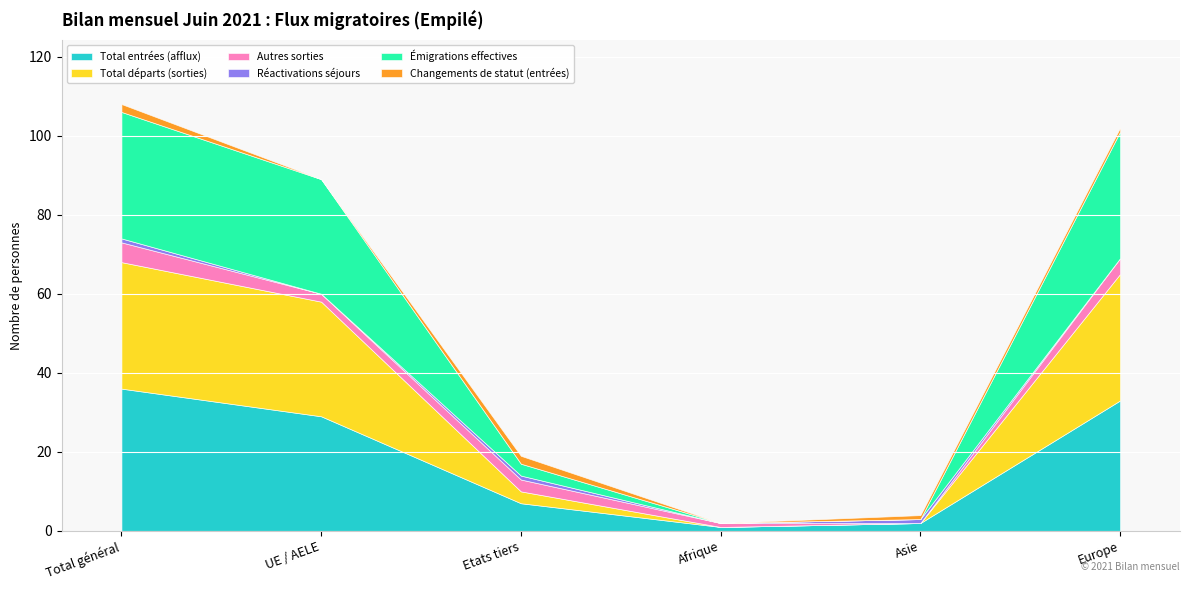

What are all the series names shown in the legend?

Total entrées (afflux), Total départs (sorties), Autres sorties, Réactivations séjours, Émigrations effectives, Changements de statut (entrées)